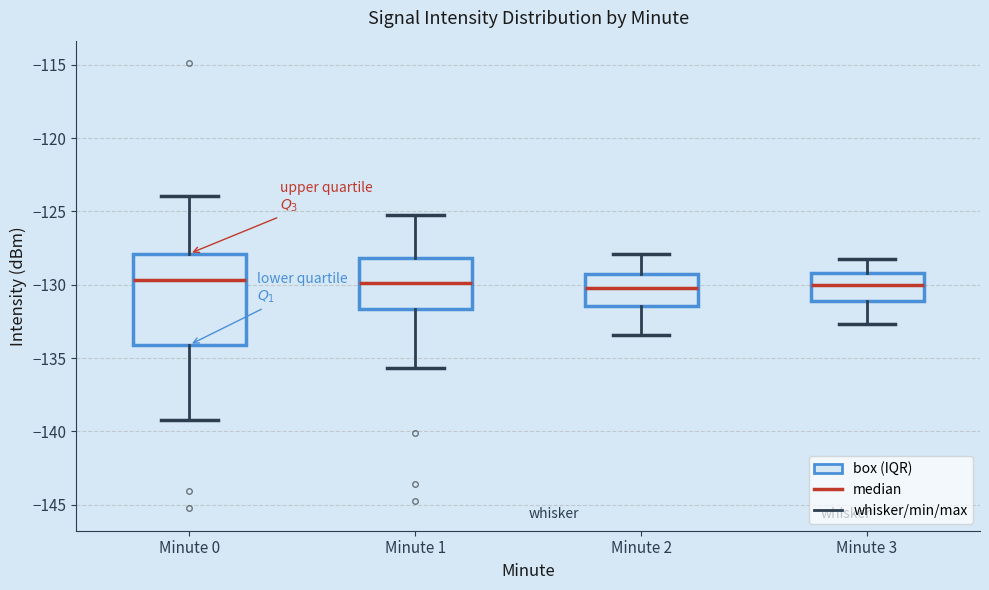

Reading left to right, transcribe this box plot: for each box, give where its median line is, the range the box spans, and where its two whiskers end, as read against the y-axis. The values are not printed on the chart, so give them approximately, as read against the axis.

Minute 0: median -129.5, box -134.0 to -128.0, whiskers -139.5 to -124.0
Minute 1: median -130.0, box -131.5 to -128.0, whiskers -135.5 to -125.0
Minute 2: median -130.0, box -131.5 to -129.5, whiskers -133.5 to -128.0
Minute 3: median -130.0, box -131.0 to -129.0, whiskers -132.5 to -128.0